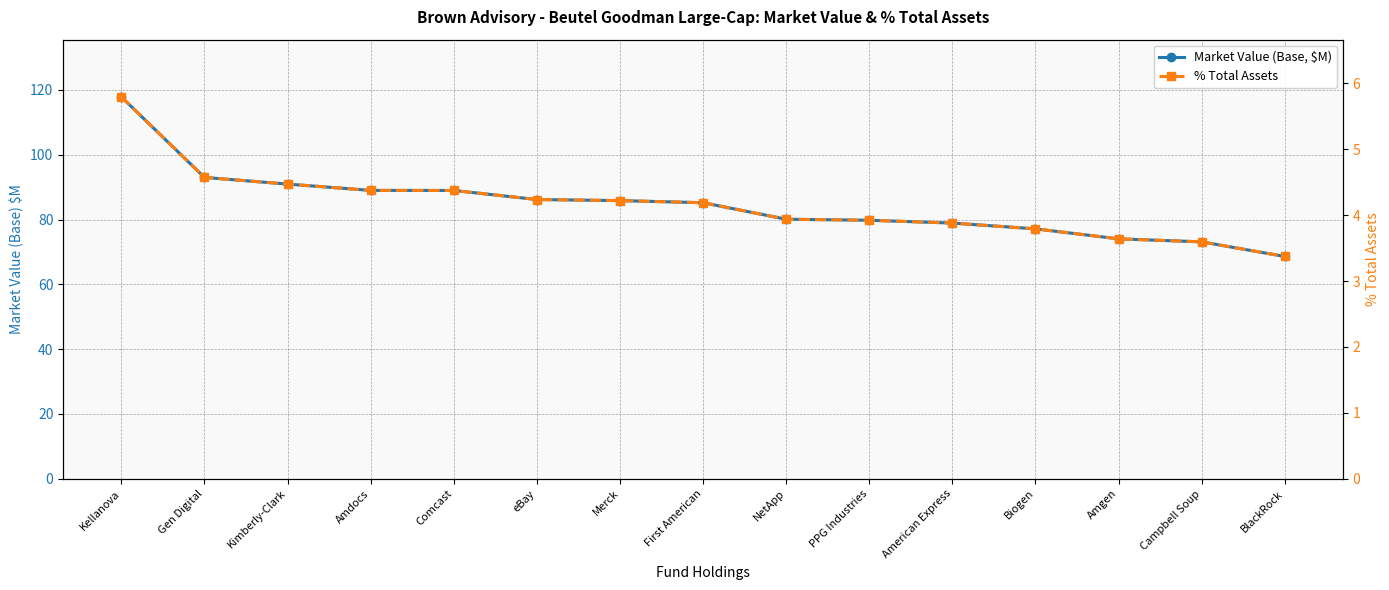

Reading left to right, list all the values displayed in this chart.

Market Value (Base, $M): Kellanova=117.8	Gen Digital=93.0	Kimberly-Clark=90.9	Amdocs=89.0	Comcast=89.0	eBay=86.2	Merck=85.9	First American=85.2	NetApp=80.1	PPG Industries=79.8	American Express=78.9	Biogen=77.1	Amgen=74.0	Campbell Soup=73.1	BlackRock=68.6
% Total Assets: Kellanova=5.8	Gen Digital=4.6	Kimberly-Clark=4.5	Amdocs=4.4	Comcast=4.4	eBay=4.2	Merck=4.2	First American=4.2	NetApp=3.9	PPG Industries=3.9	American Express=3.9	Biogen=3.8	Amgen=3.6	Campbell Soup=3.6	BlackRock=3.4